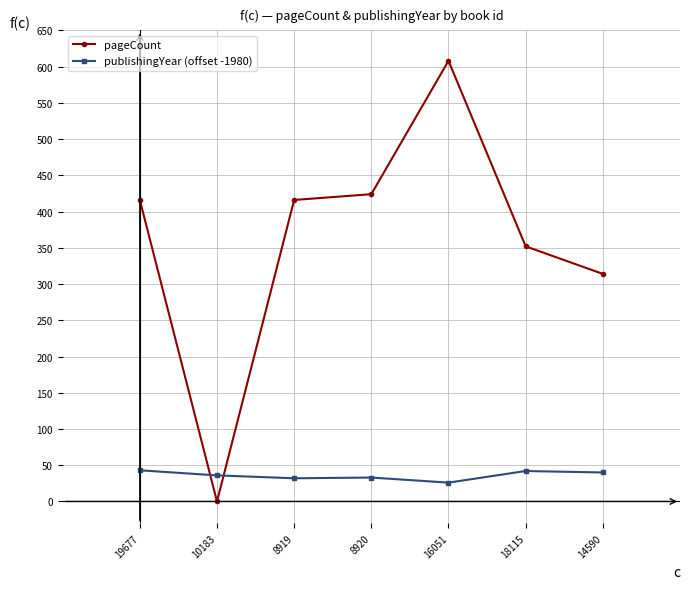

Which series has the largest total across all categories?

pageCount